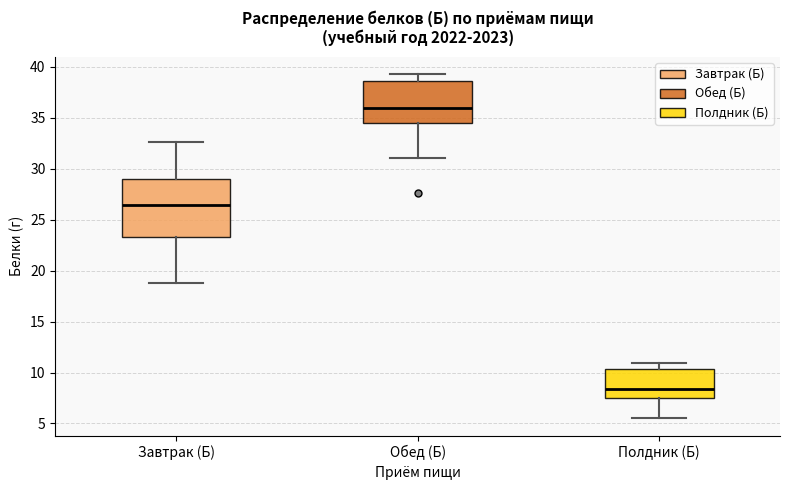

Where does the upper whisker of the box for Завтрак (Б) end on the y-axis? The values are not printed on the chart, so give them approximately, as read against the axis.

32.5